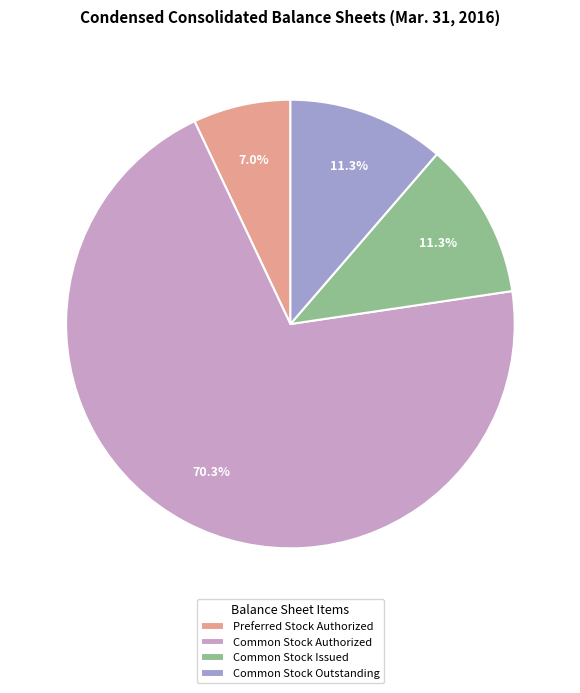

What is the smallest slice in the pie chart?

Preferred Stock Authorized